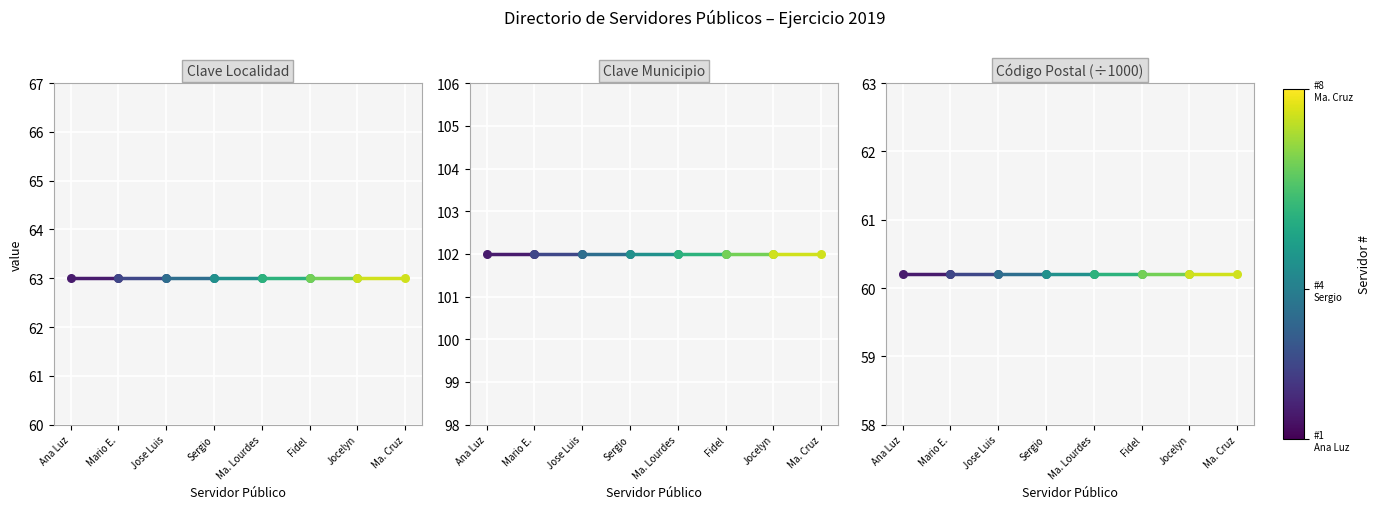

Which series has the largest total across all categories?

Uruapan